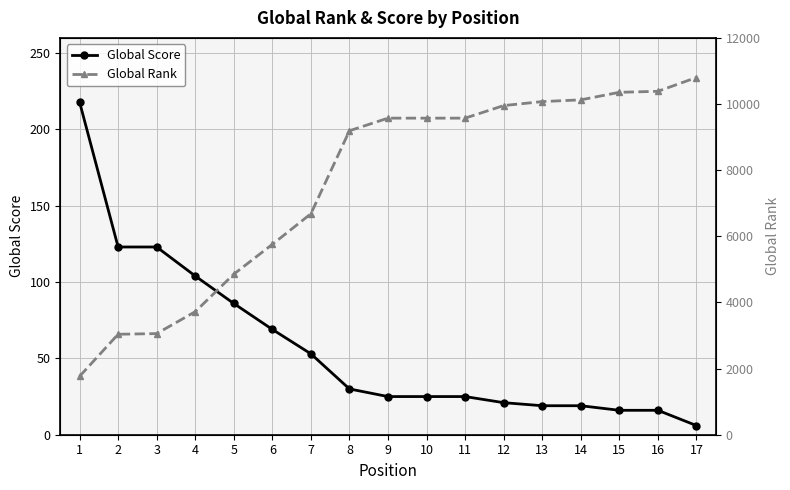

True or false: Global Score and Global Rank cross at least once.

False